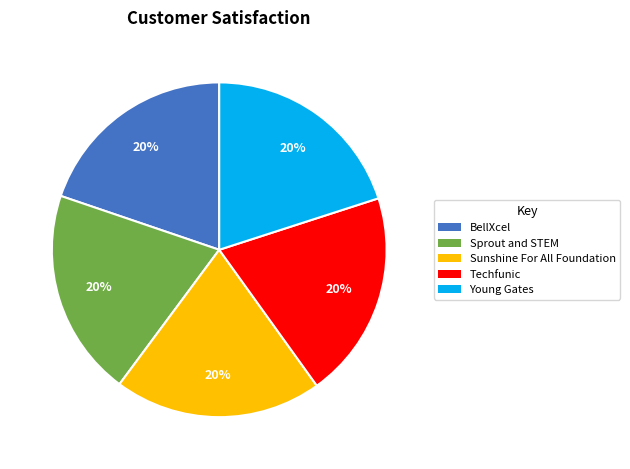

Count the number of slices in the pie.

5